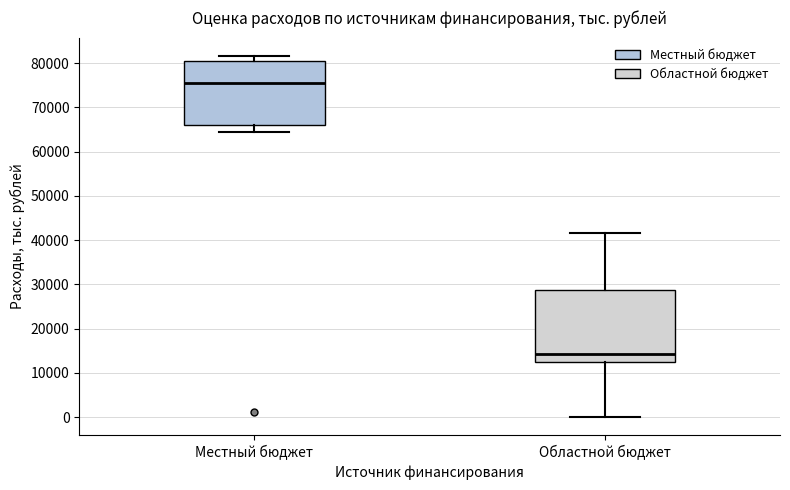

Which box's median line is the highest?

Местный бюджет